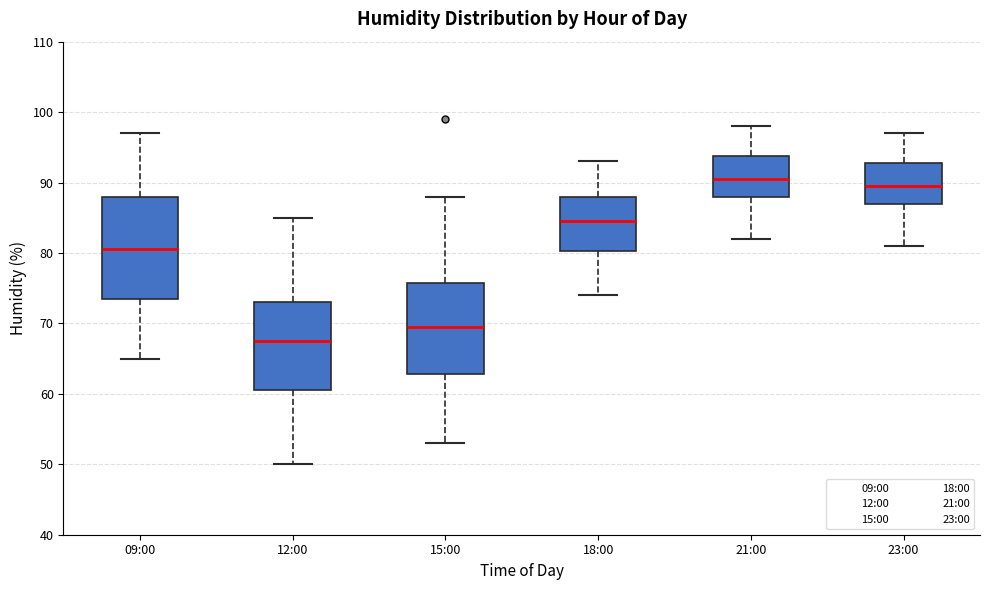

Reading left to right, read every box against the y-axis: the position of its median line, the range the box covers, and the ends of its whiskers. The values are not printed on the chart, so give them approximately, as read against the axis.

09:00: median 81, box 74 to 88, whiskers 65 to 97
12:00: median 68, box 61 to 73, whiskers 50 to 85
15:00: median 70, box 63 to 76, whiskers 53 to 88
18:00: median 85, box 80 to 88, whiskers 74 to 93
21:00: median 91, box 88 to 94, whiskers 82 to 98
23:00: median 90, box 87 to 93, whiskers 81 to 97